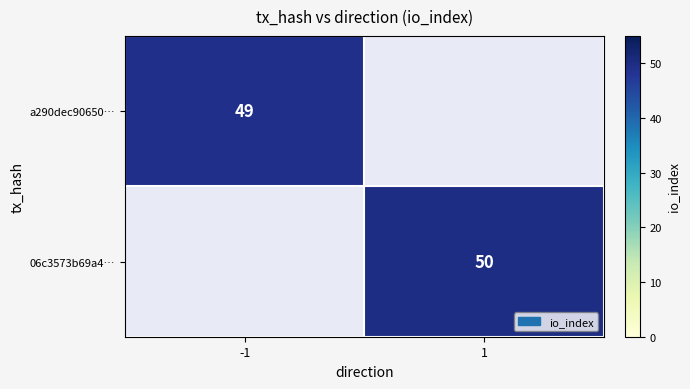

Is it true that a290dec90650… equals 75 at -1?

False